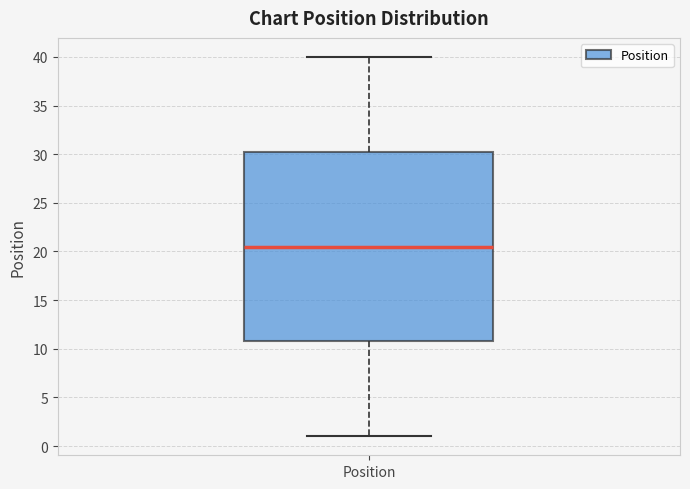

Read this box plot against the y-axis: the position of the median line, the range covered by the box, and the ends of both whiskers. The values are not printed on the chart, so give them approximately, as read against the axis.

median 20.5, box 11.0 to 30.5, whiskers 1.0 to 40.0